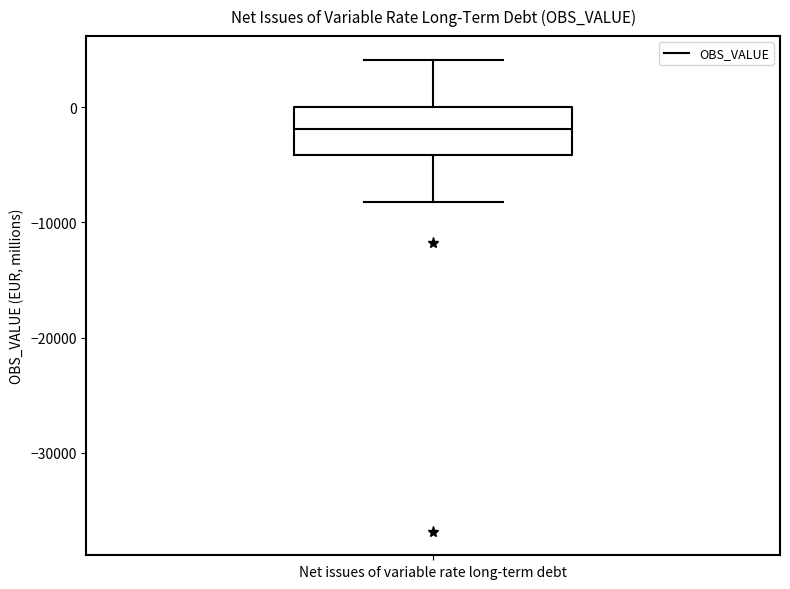

Where does the lower whisker of the box for Net issues of variable rate long-term debt end on the y-axis? The values are not printed on the chart, so give them approximately, as read against the axis.

-8000